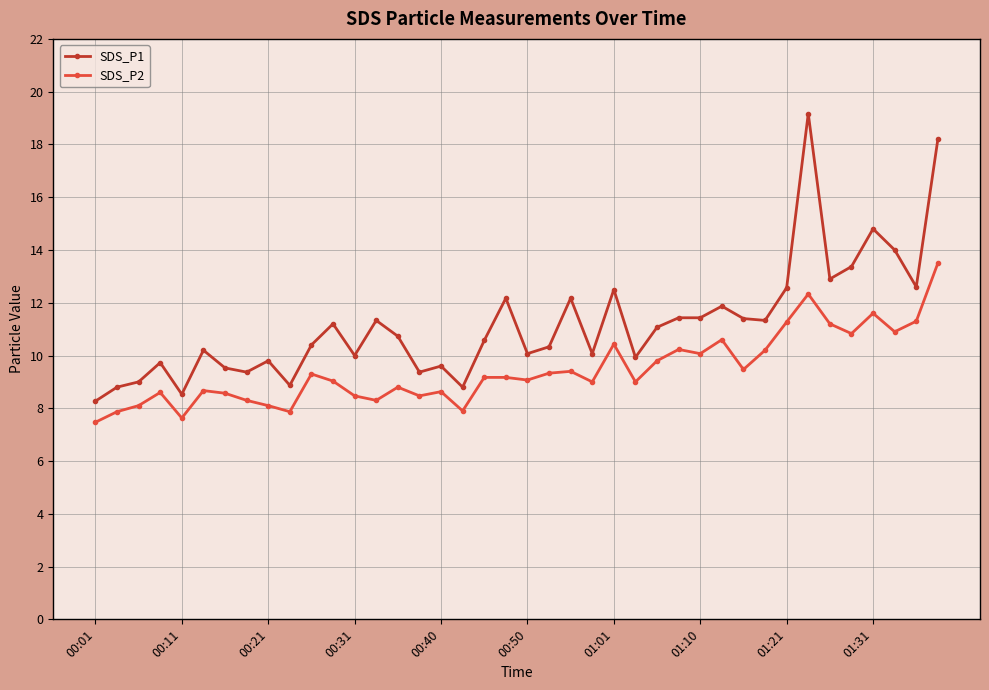

Which series has the largest range (max minus min)?

SDS_P1